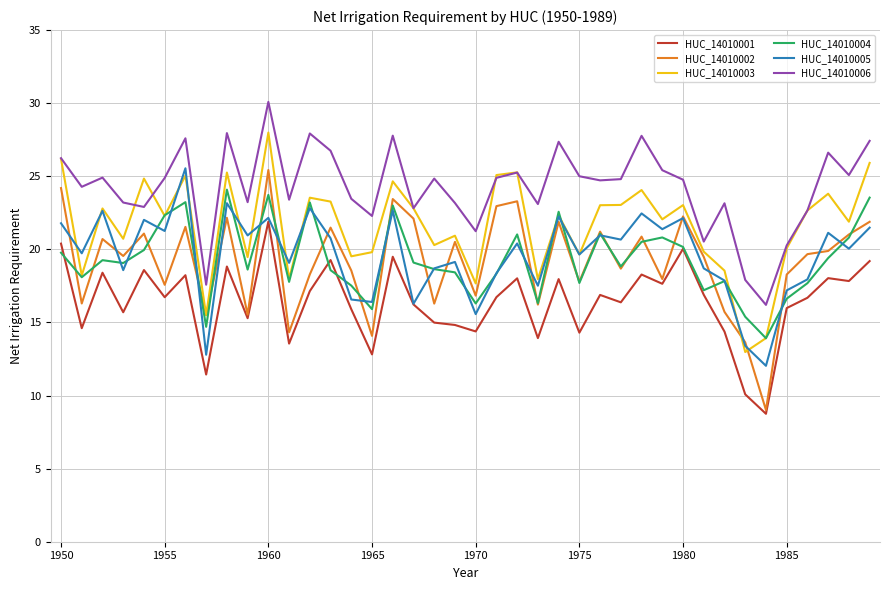

True or false: HUC_14010004 has more than 2 interior local peaks.

True